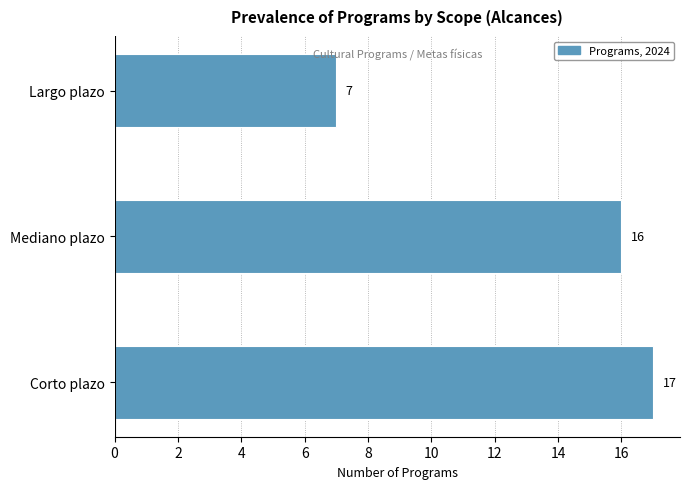

Reading bottom to top, extract all data points from this chart.

17	16	7